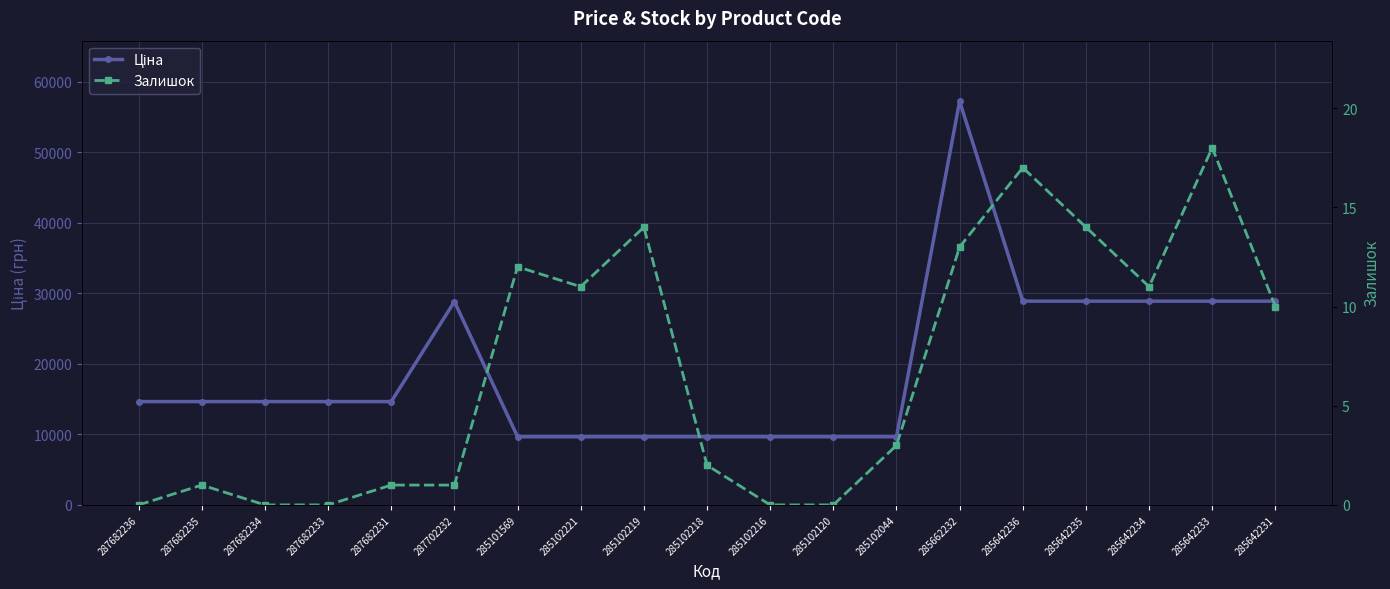

In Ціна, how many points are higher than both neighbors (excluding endpoints)?

2